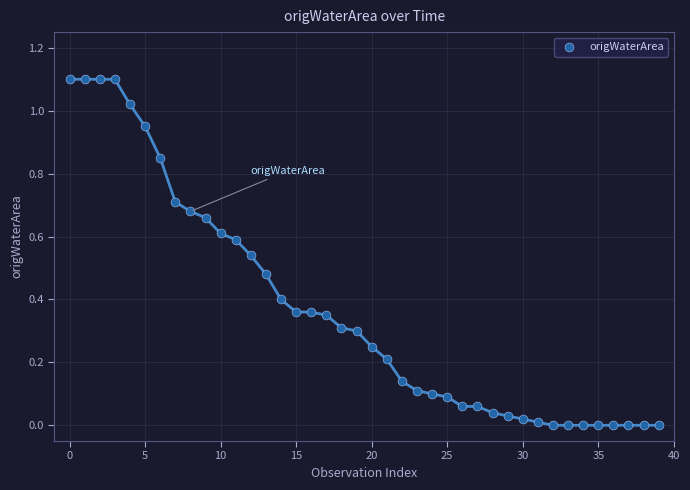

What is the range of Y values (max minus min)?

1.1